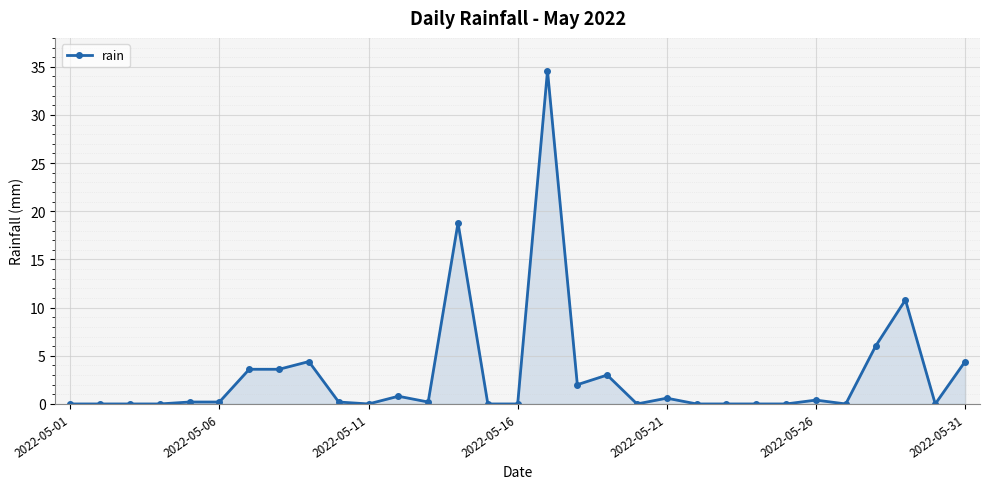

Reading left to right, what are all the values shown in this chart?

0.0	0.0	0.0	0.0	0.2	0.2	3.6	3.6	4.4	0.2	0.0	0.8	0.2	18.8	0.0	0.0	34.6	2.0	3.0	0.0	0.6	0.0	0.0	0.0	0.0	0.4	0.0	6.0	10.8	0.0	4.4